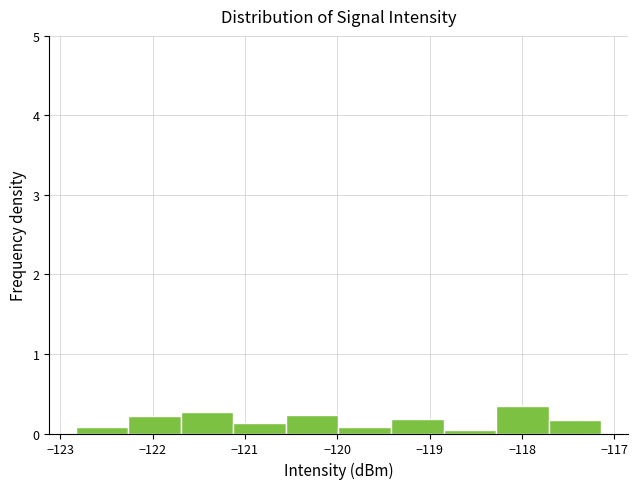

Reading left to right, list every bar in this chart as the range it spans on the x-axis followed by its height. Neither the bar edges nor the heights are printed on the chart, so give them approximately, as read against the axes.

-122.8 to -122.3: under 0.1
-122.3 to -121.7: 0.2
-121.7 to -121.1: 0.3
-121.1 to -120.6: 0.1
-120.6 to -120.0: 0.2
-120.0 to -119.4: under 0.1
-119.4 to -118.8: 0.2
-118.8 to -118.3: under 0.1
-118.3 to -117.7: 0.3
-117.7 to -117.1: 0.2